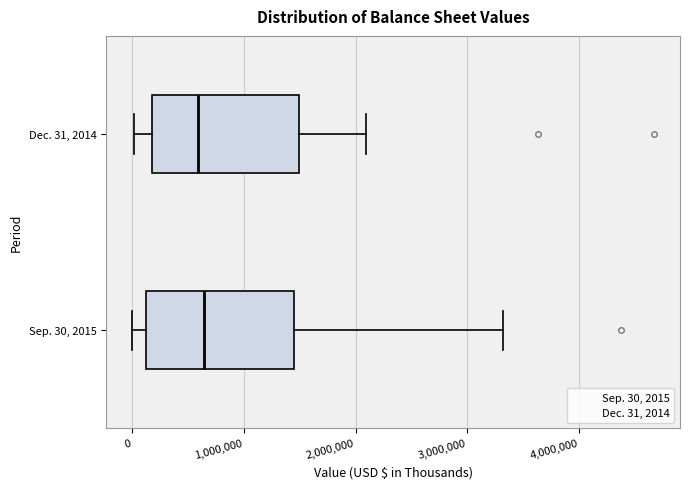

Reading bottom to top, read every box against the x-axis: the position of its median line, the range the box covers, and the ends of its whiskers. The values are not printed on the chart, so give them approximately, as read against the axis.

Sep. 30, 2015: median 600000, box 100000 to 1400000, whiskers 0 to 3300000
Dec. 31, 2014: median 600000, box 200000 to 1500000, whiskers 0 to 2100000